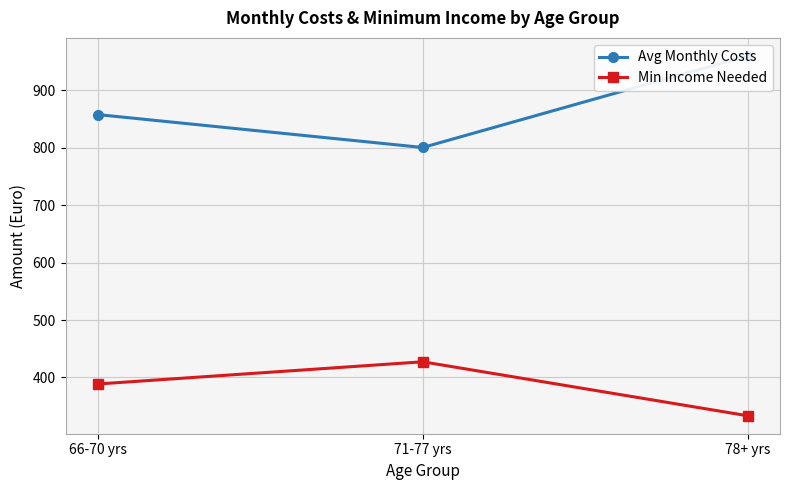

Between 66-70 yrs and 78+ yrs, which series saw the biggest shift?

Avg Monthly Costs